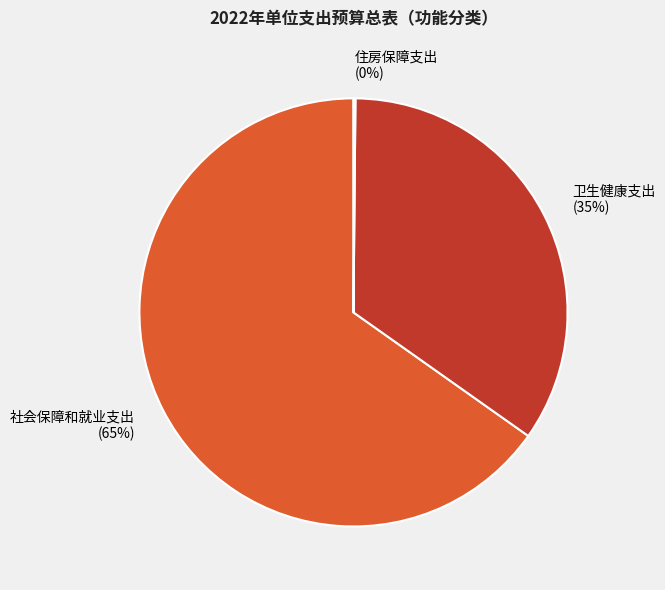

Between 卫生健康支出 and 社会保障和就业支出, which is larger?

社会保障和就业支出